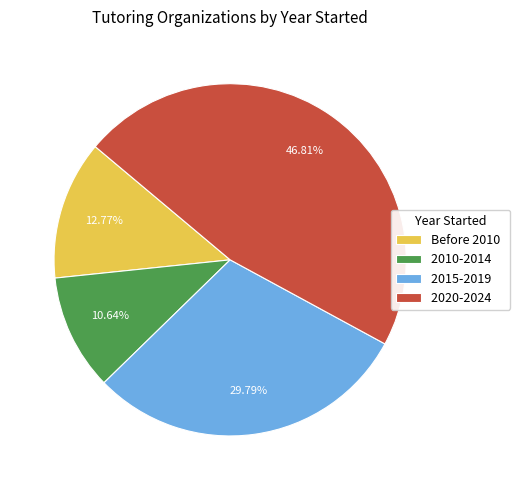

Is the sum of 2015-2019 and Before 2010 greater than half?

No